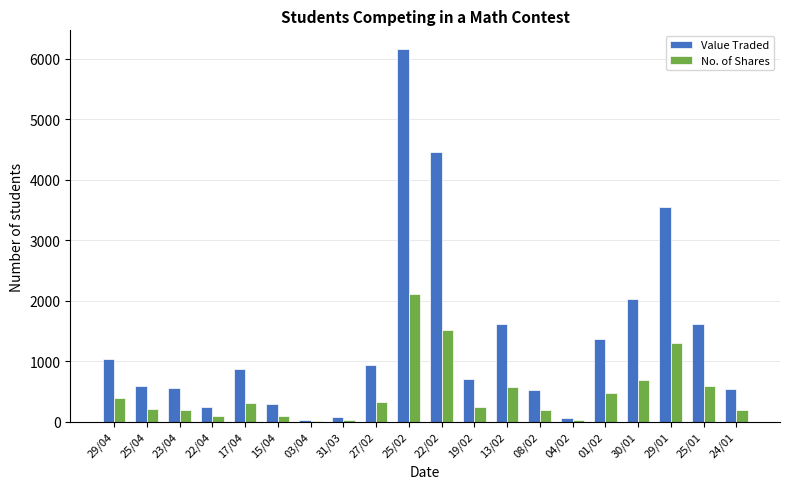

Between 15/04 and 01/02, which series saw the biggest shift?

Value Traded